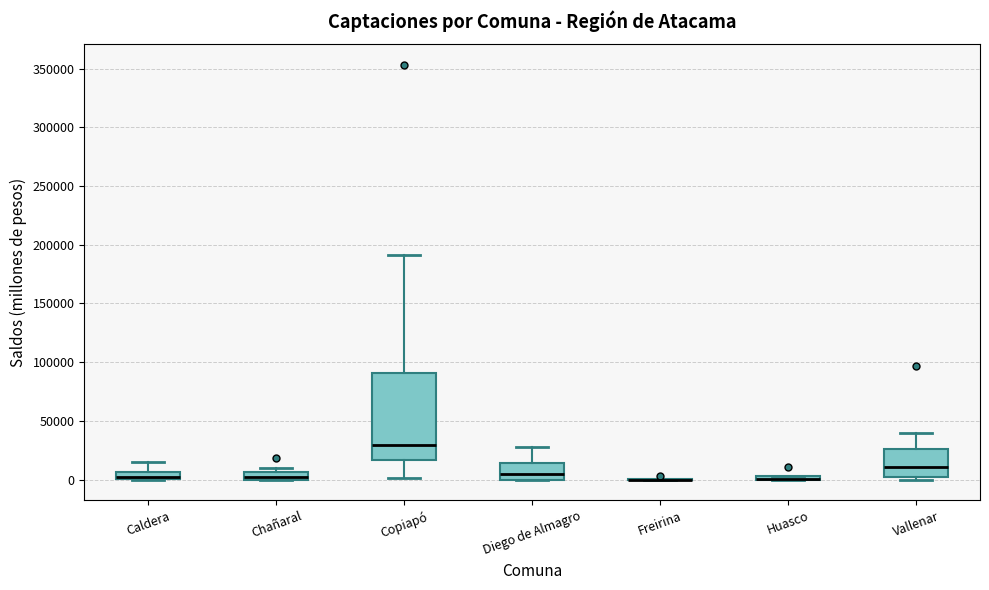

Which box is the tallest, from its lower edge to its upper edge?

Copiapó